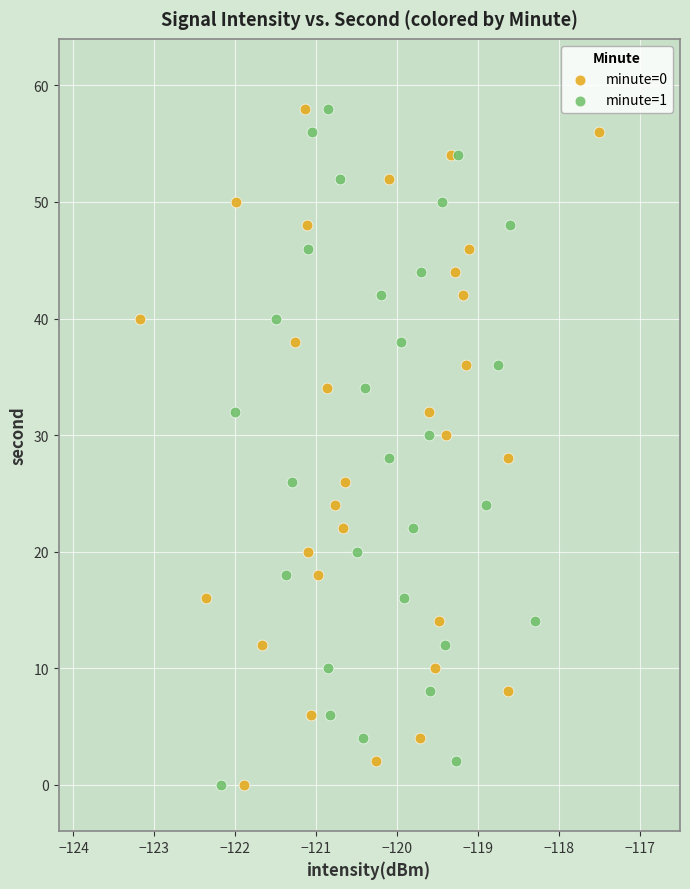

What are all the series names shown in the legend?

minute=0, minute=1